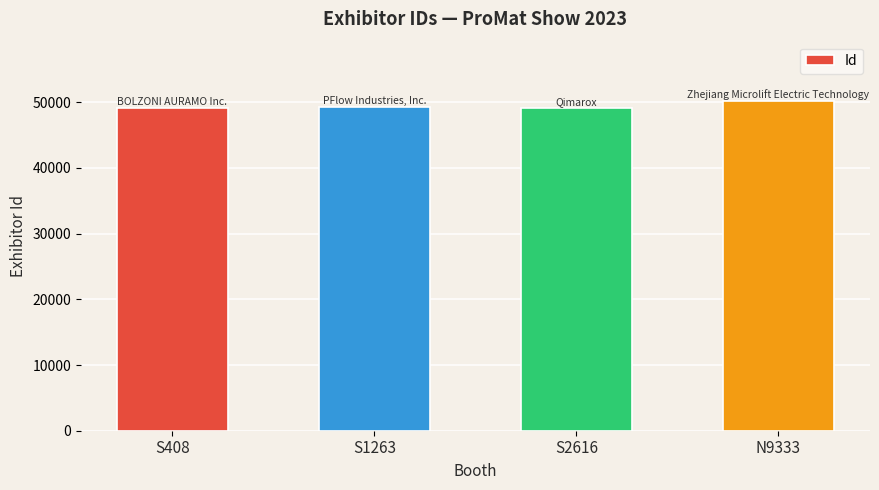

What is the greatest value displayed?

50171